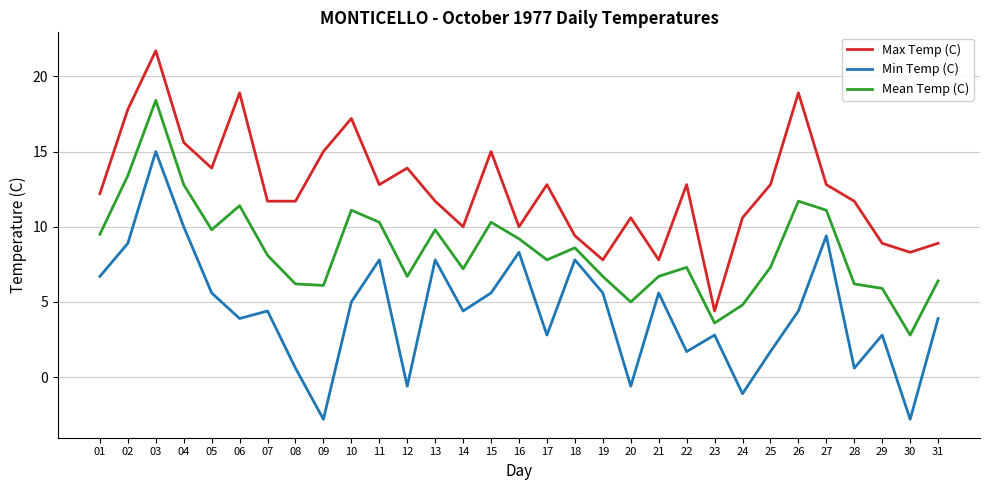

List the series in order of their peak value, highest first.

Max Temp (C), Mean Temp (C), Min Temp (C)